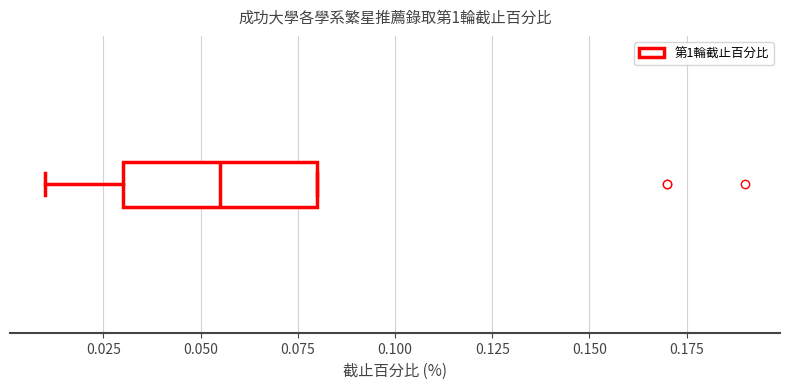

Transcribe this box plot: give where the median line is, the range the box spans, and where the two whiskers end, as read against the x-axis. The values are not printed on the chart, so give them approximately, as read against the axis.

median 0.055, box 0.030 to 0.080, whiskers 0.010 to 0.080